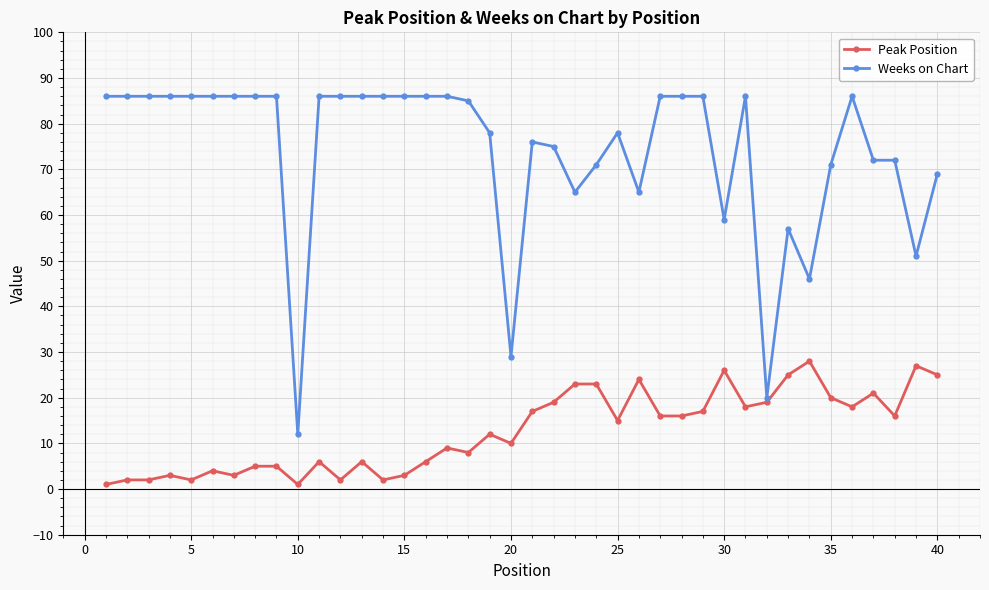

Which series has the largest total across all categories?

Weeks on Chart